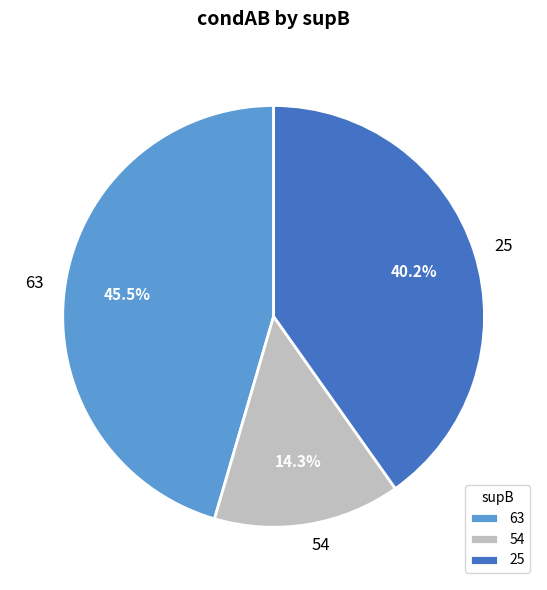

Between 25 and 54, which is larger?

25